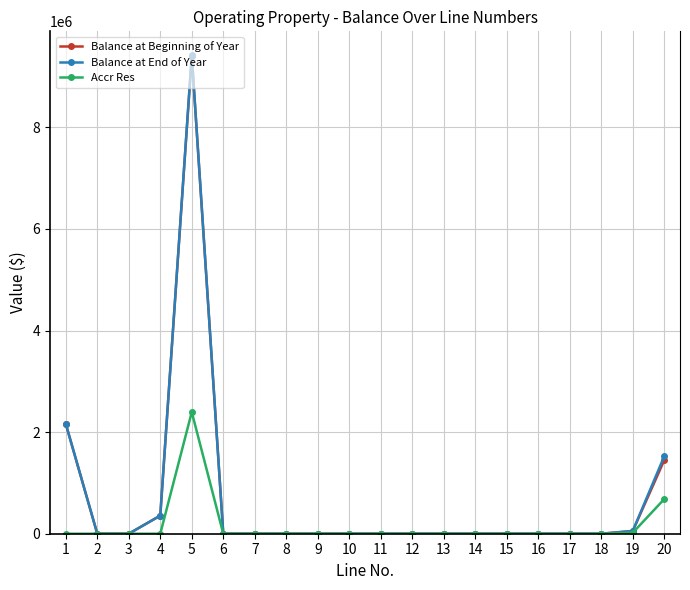

Where is the first local maximum for Balance at End of Year?

5